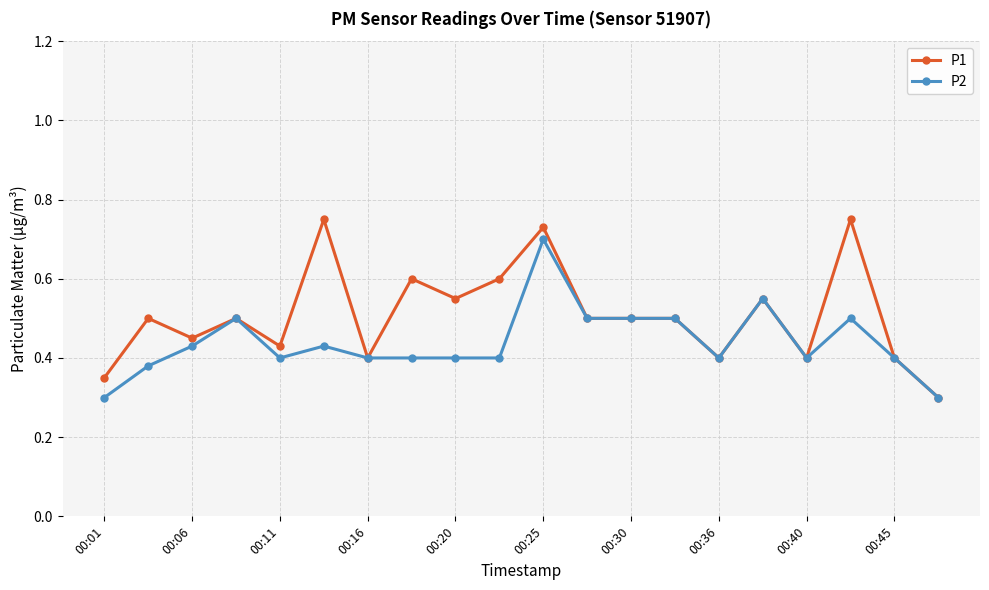

Which series has the largest total across all categories?

P1